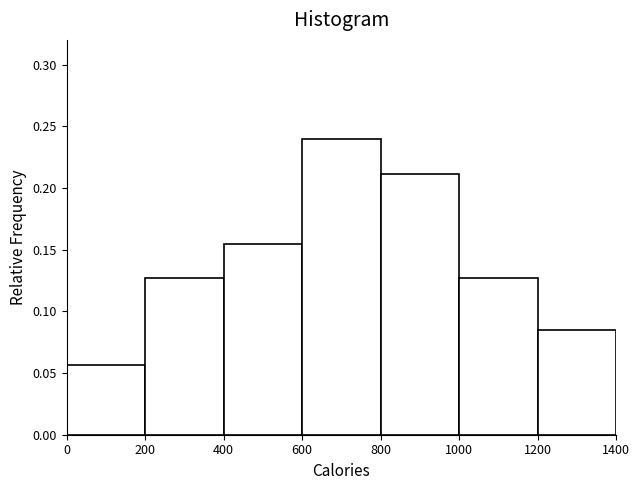

Over which range of the x-axis is the bar tallest?

600 to 800